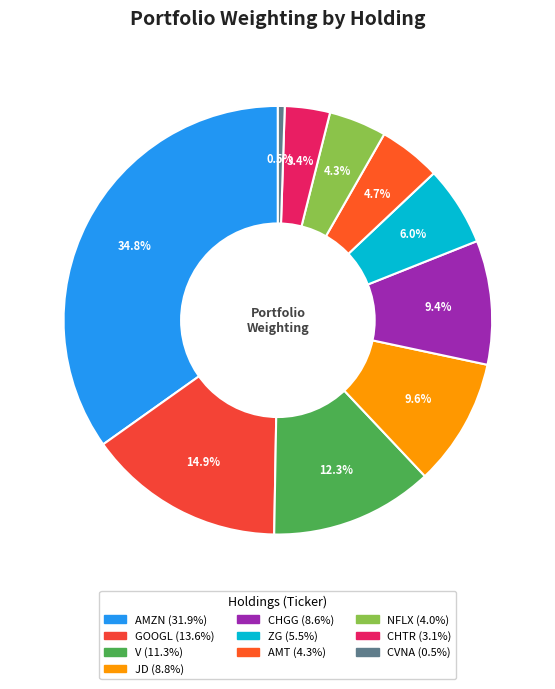

How many segments does this pie chart have?

10